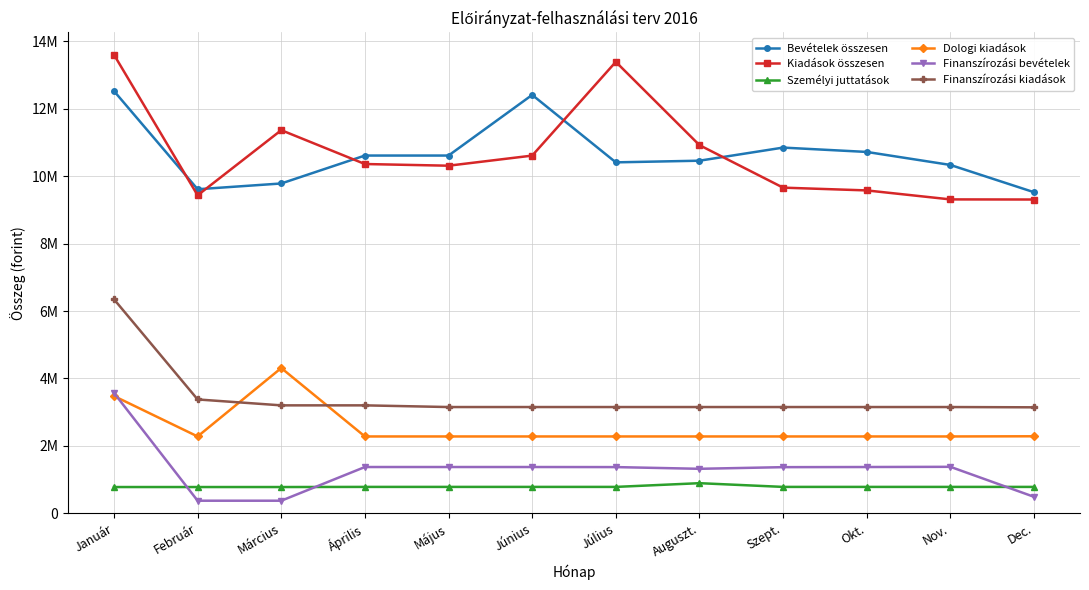

Is the value of Finanszírozási kiadások at Szept. greater than the value of Személyi juttatások at Június?

Yes